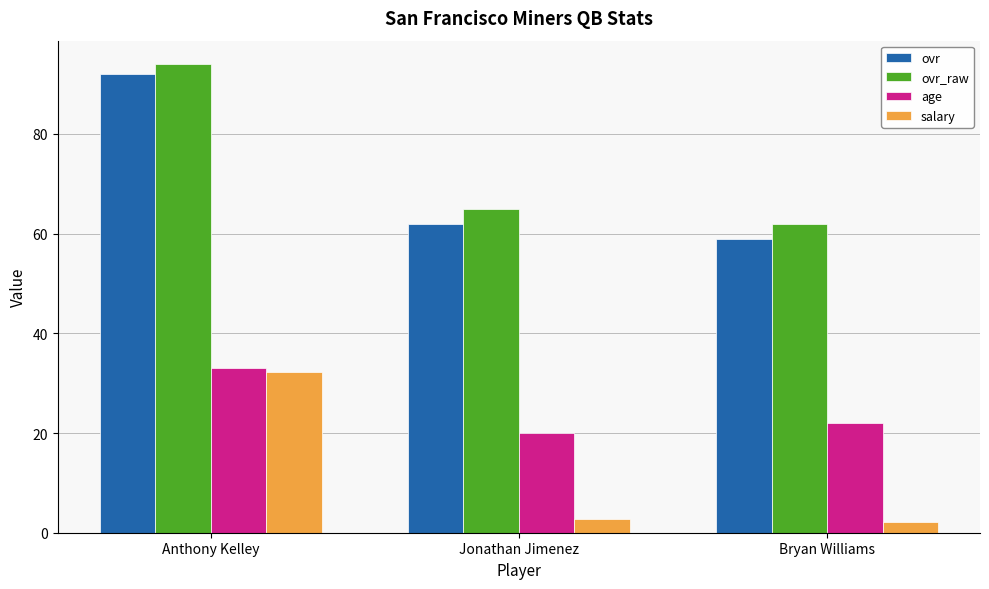

How many categories are shown in the chart?

3